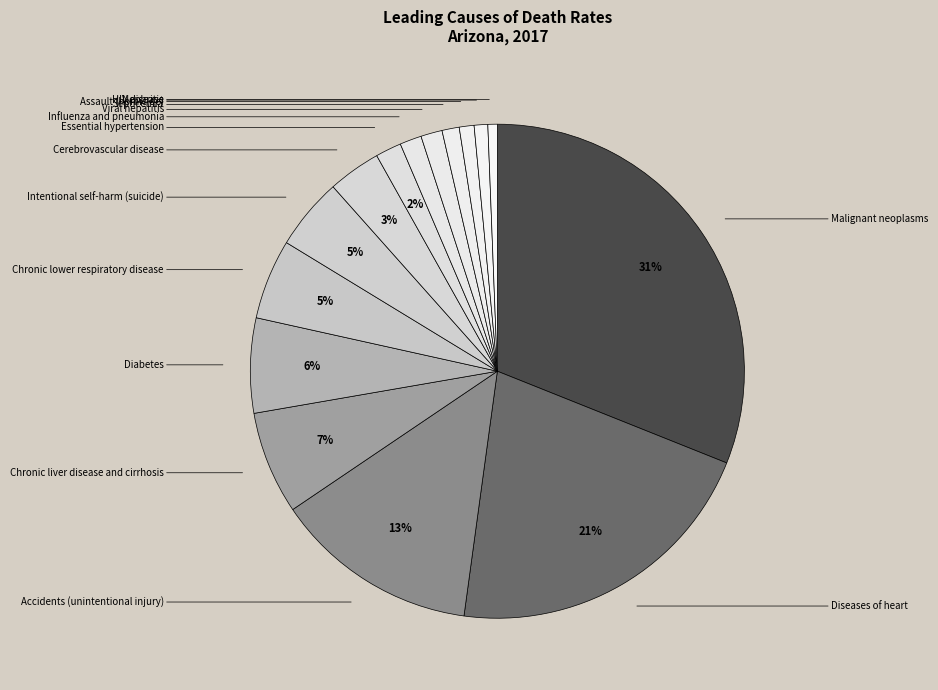

Is there any slice that represents more than half of the pie?

No